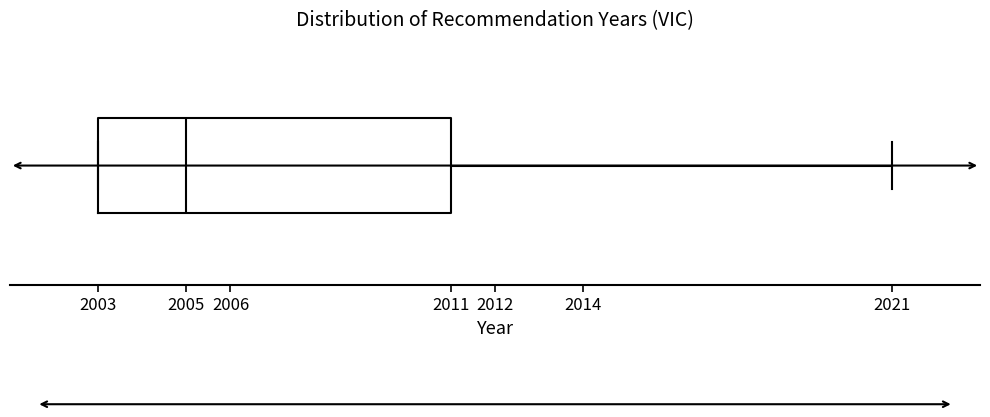

Transcribe this box plot: give where the median line is, the range the box spans, and where the two whiskers end, as read against the x-axis. The values are not printed on the chart, so give them approximately, as read against the axis.

median 2005, box 2003 to 2011, whiskers 2003 to 2021